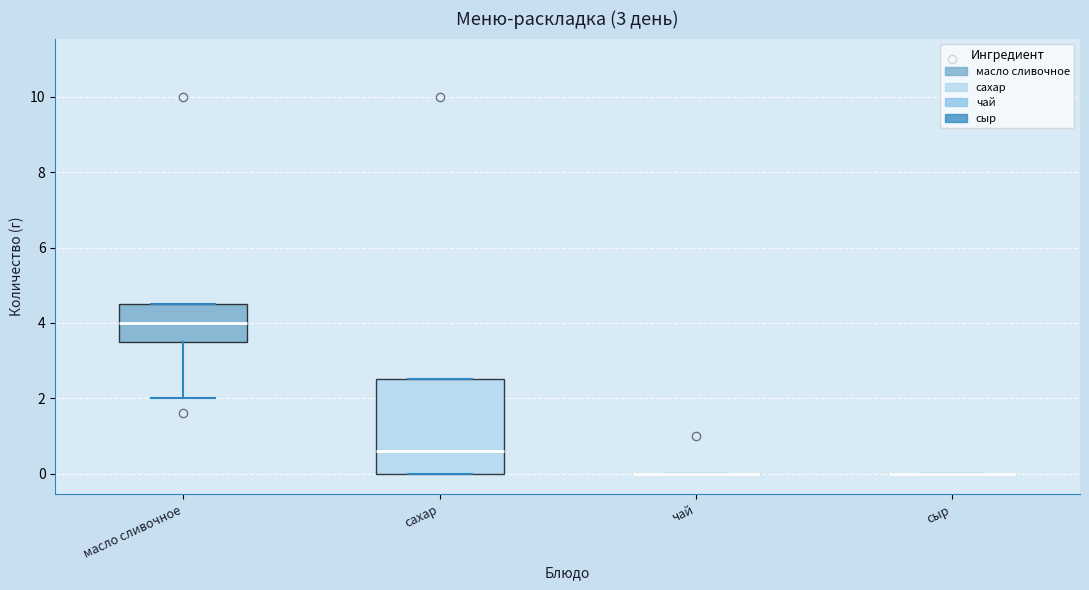

Reading left to right, read every box against the y-axis: the position of its median line, the range the box covers, and the ends of its whiskers. The values are not printed on the chart, so give them approximately, as read against the axis.

масло сливочное: median 4.0, box 3.6 to 4.6, whiskers 2.0 to 4.6
сахар: median 0.6, box 0.0 to 2.6, whiskers 0.0 to 2.6
чай: box collapsed to a line at 0.0, whiskers 0.0 to 0.0
сыр: box collapsed to a line at 0.0, whiskers 0.0 to 0.0